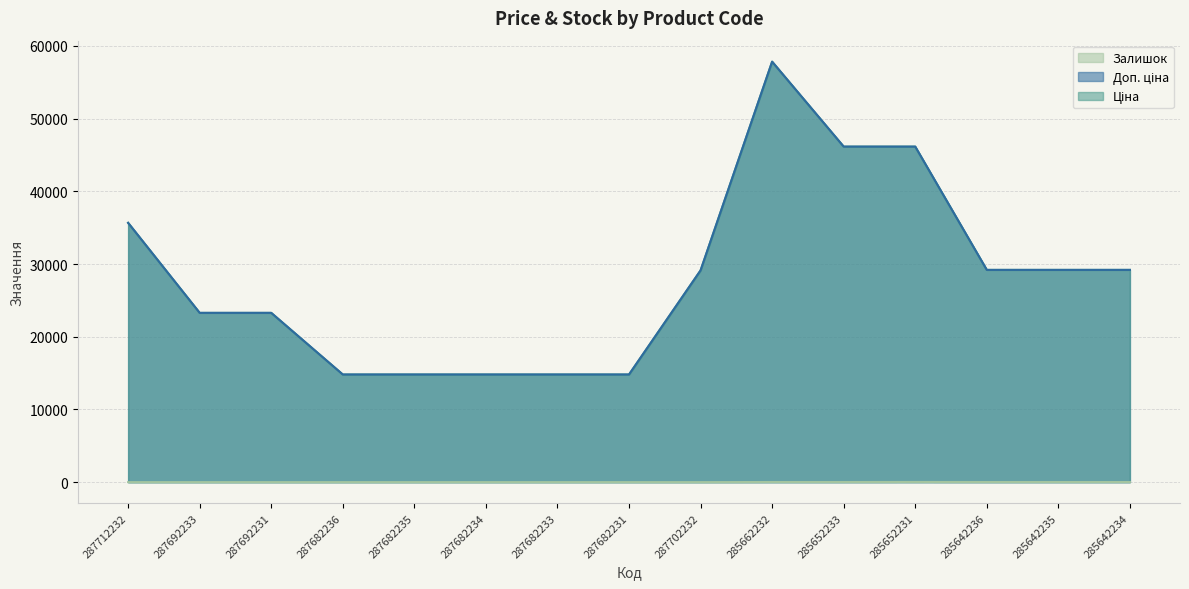

Reading left to right, transcribe all the data shown in this chart.

Ціна: 287712232=35659.4	287692233=23278.2	287692231=23278.2	287682236=14800.8	287682235=14800.8	287682234=14800.8	287682233=14800.8	287682231=14800.8	287702232=29119.2	285662232=57826.2	285652233=46143.9	285652231=46143.9	285642236=29188.5	285642235=29188.5	285642234=29188.5
Доп. ціна: 287712232=35659.4	287692233=23278.2	287692231=23278.2	287682236=14800.8	287682235=14800.8	287682234=14800.8	287682233=14800.8	287682231=14800.8	287702232=29119.2	285662232=57826.2	285652233=46143.9	285652231=46143.9	285642236=29188.5	285642235=29188.5	285642234=29188.5
Залишок: 287712232=0.0	287692233=0.0	287692231=0.0	287682236=0.0	287682235=0.0	287682234=0.0	287682233=0.0	287682231=0.0	287702232=0.0	285662232=16.0	285652233=16.0	285652231=24.0	285642236=16.0	285642235=16.0	285642234=14.0